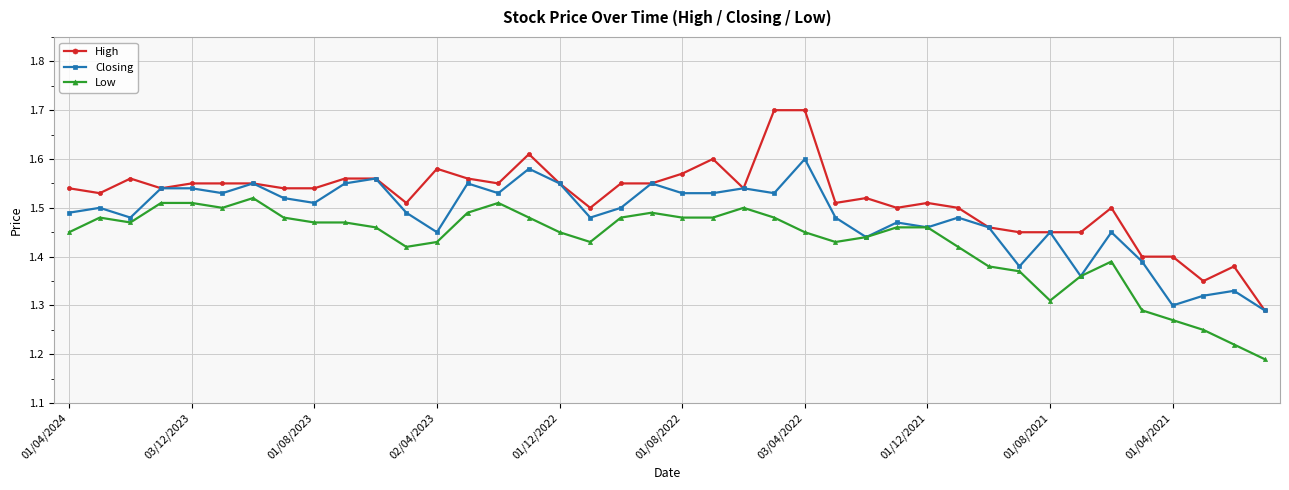

True or false: High and Low cross at least once.

False